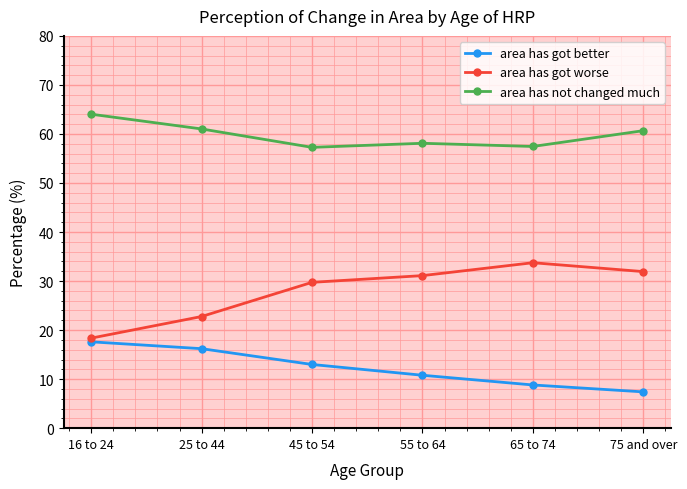

What position from the right is 25 to 44?

5